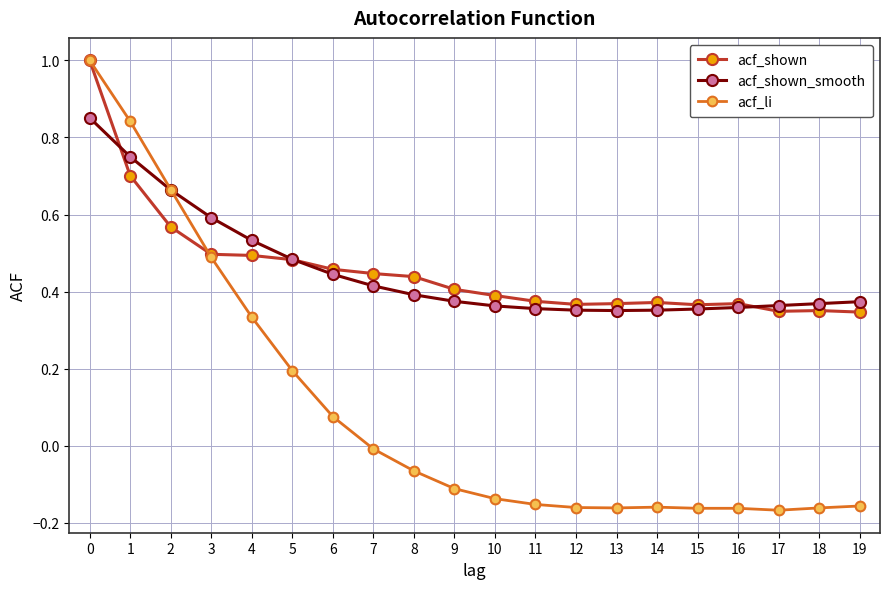

Count the acf_shown values in the range 0 to 1.

20